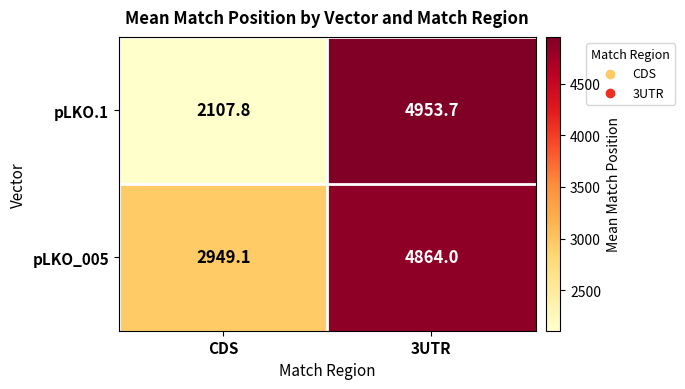

Which label corresponds to the largest value in the chart?

3UTR